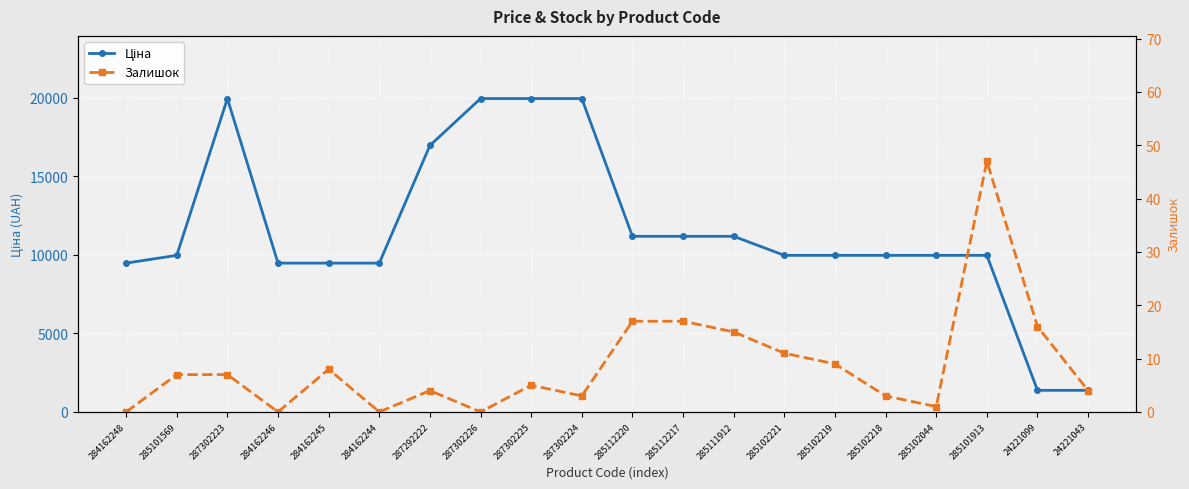

The Залишок series shows 5.5 at 24221043. True or false?

False